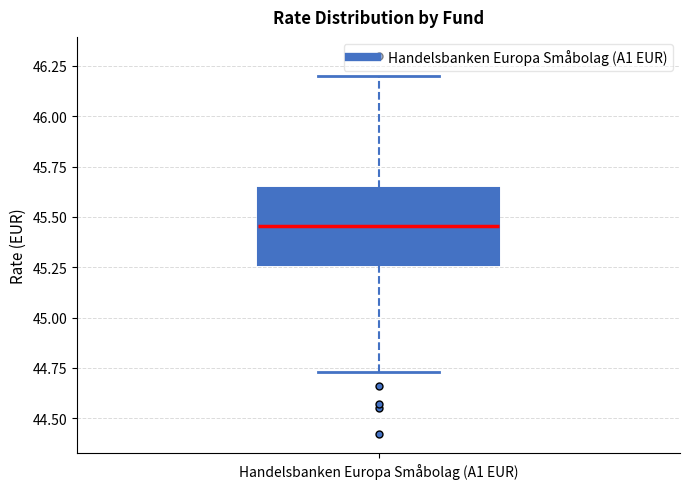

Transcribe this box plot: give where the median line is, the range the box spans, and where the two whiskers end, as read against the y-axis. The values are not printed on the chart, so give them approximately, as read against the axis.

median 45.45, box 45.25 to 45.65, whiskers 44.75 to 46.20